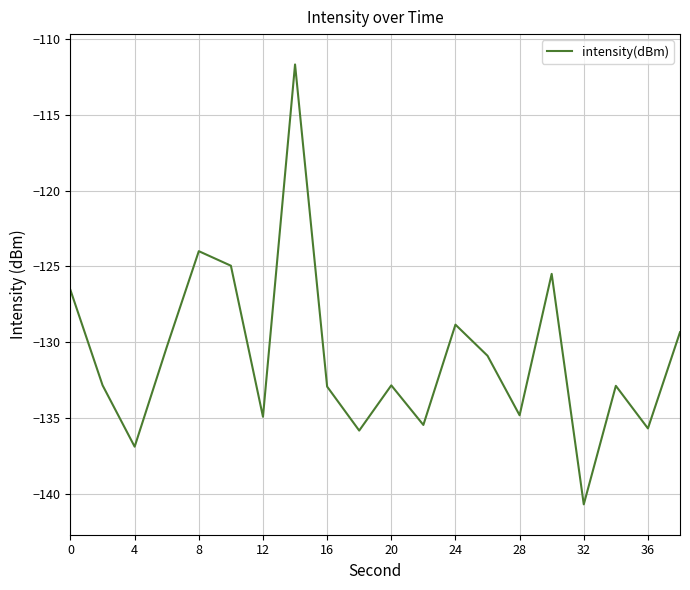

What is the difference between the maximum and minimum values?

29.0